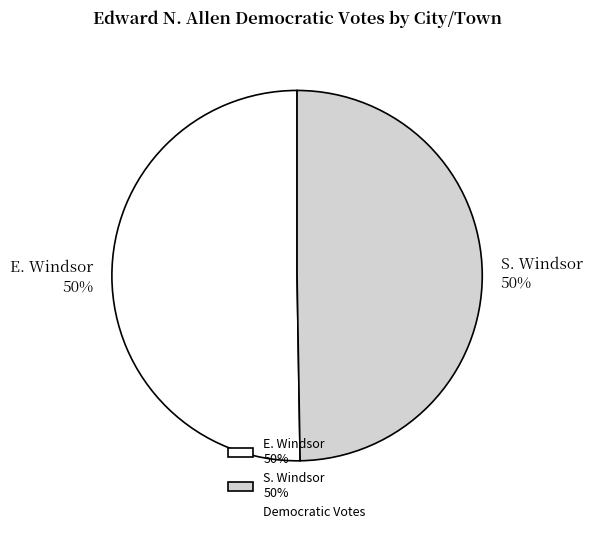

Is the sum of S. Windsor 50% and E. Windsor 50% greater than half?

Yes